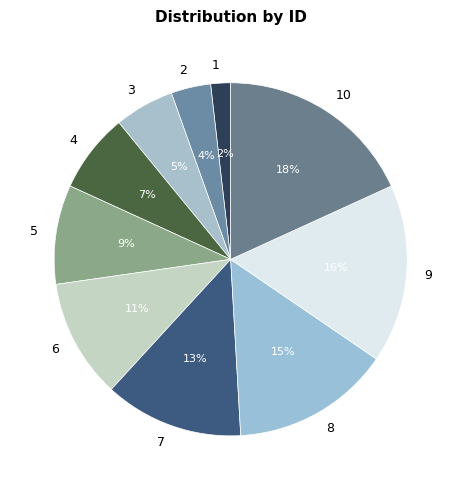

Which slice is the smallest?

1